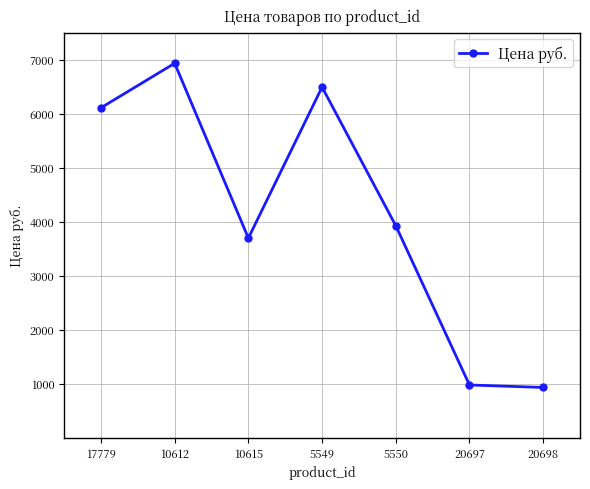

The value at 20697 is 393. True or false?

False